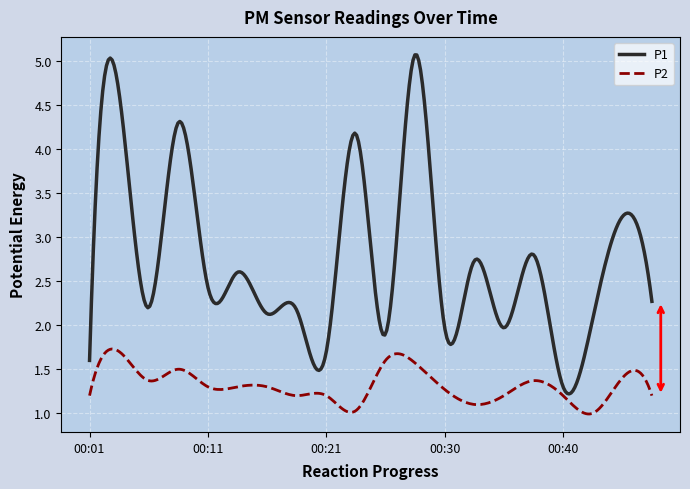

What is the minimum value for P2?

1.0